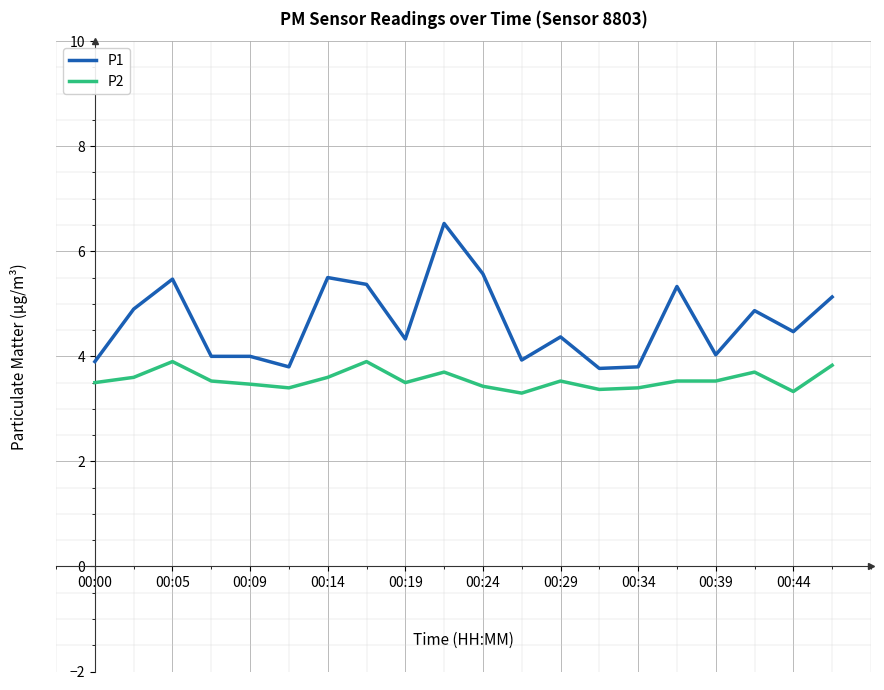

What is the greatest value displayed?

6.5